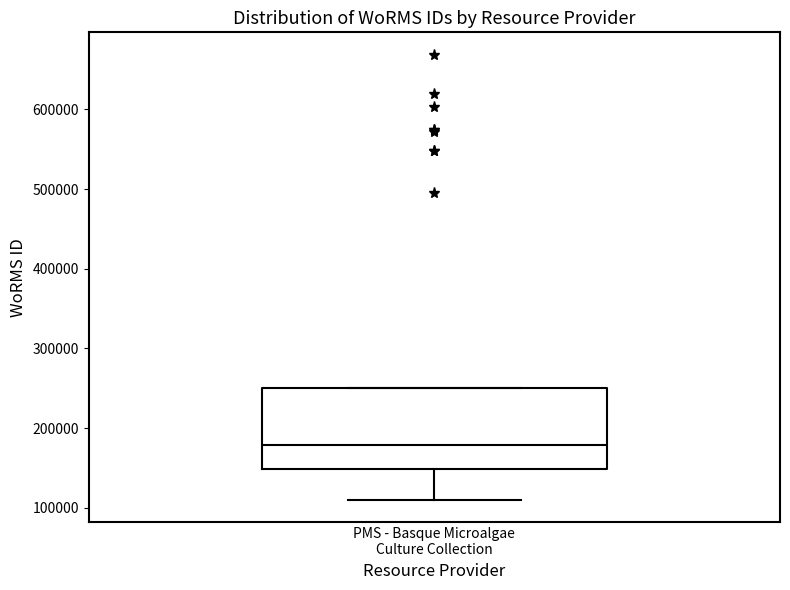

Read this box plot against the y-axis: the position of the median line, the range covered by the box, and the ends of both whiskers. The values are not printed on the chart, so give them approximately, as read against the axis.

median 180000, box 150000 to 250000, whiskers 110000 to 250000